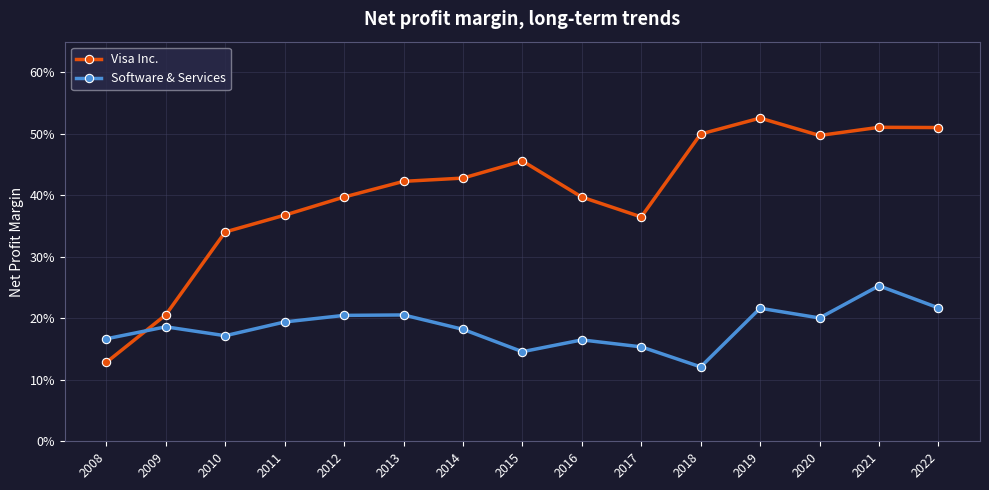

Where is the first local minimum for Software & Services?

2010